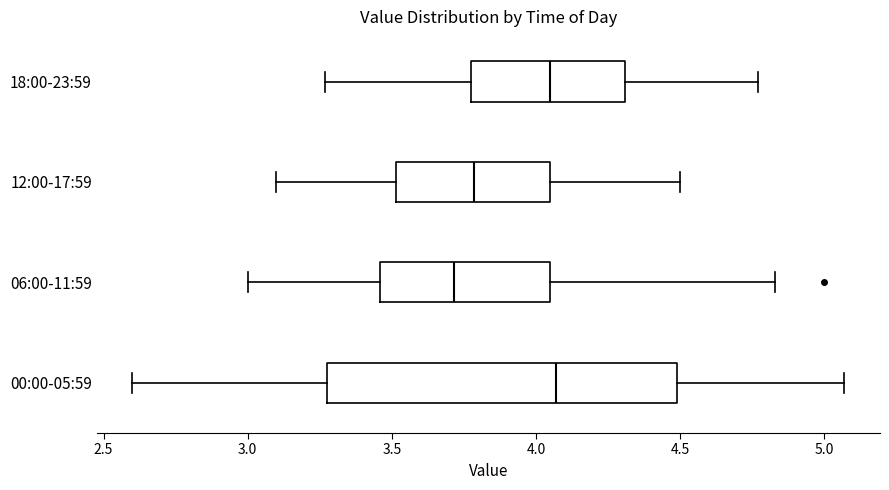

Reading bottom to top, transcribe this box plot: for each box, give where its median line is, the range the box spans, and where its two whiskers end, as read against the x-axis. The values are not printed on the chart, so give them approximately, as read against the axis.

00:00-05:59: median 4.05, box 3.30 to 4.50, whiskers 2.60 to 5.05
06:00-11:59: median 3.70, box 3.45 to 4.05, whiskers 3.00 to 4.85
12:00-17:59: median 3.80, box 3.50 to 4.05, whiskers 3.10 to 4.50
18:00-23:59: median 4.05, box 3.80 to 4.30, whiskers 3.25 to 4.75